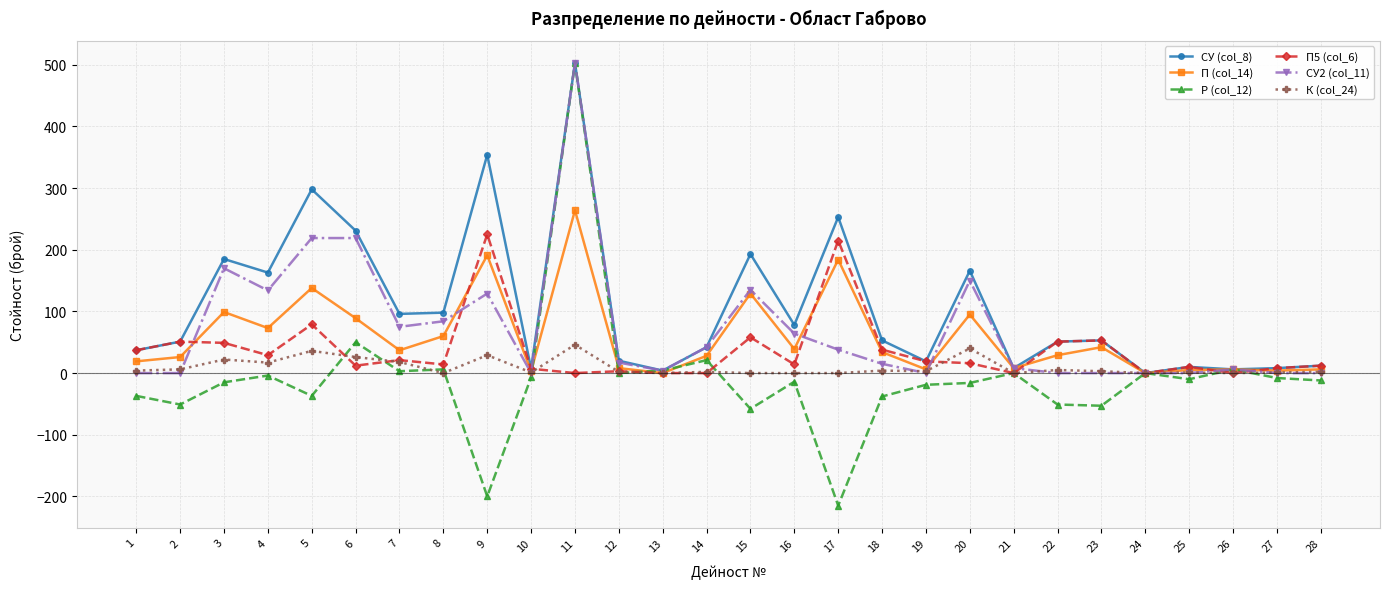

Count the number of data series in this chart.

6